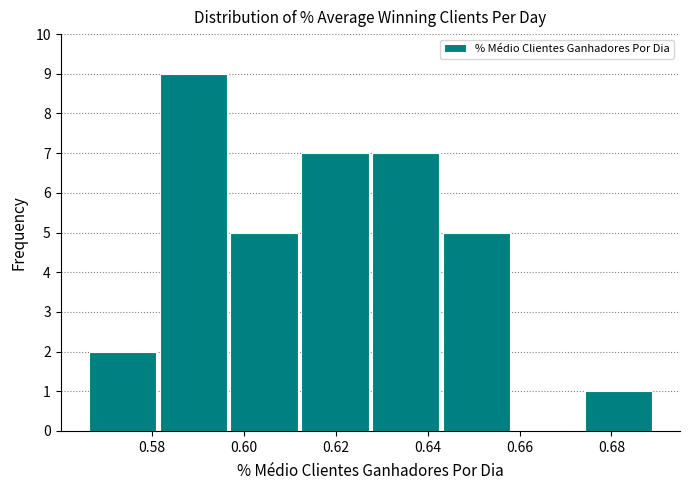

What is the height of the bar covering 0.628 to 0.642 on the x-axis? Neither the bar edges nor the heights are printed on the chart, so give them approximately, as read against the axes.

7